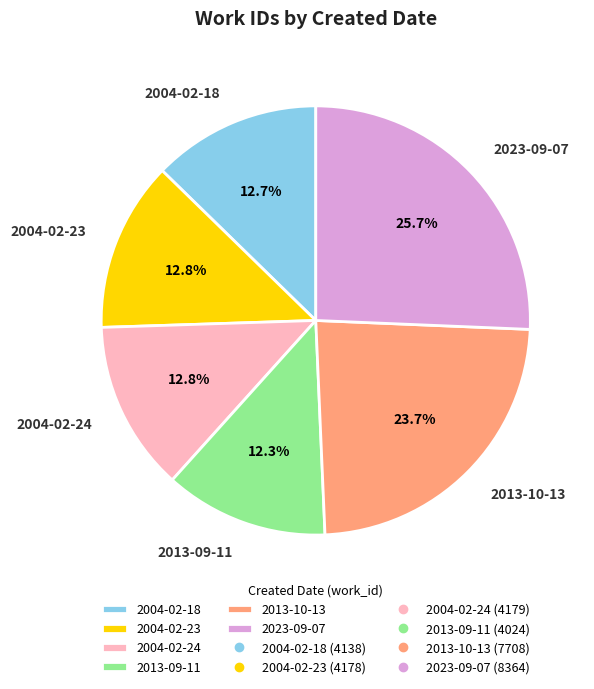

Which slice is the largest?

2023-09-07